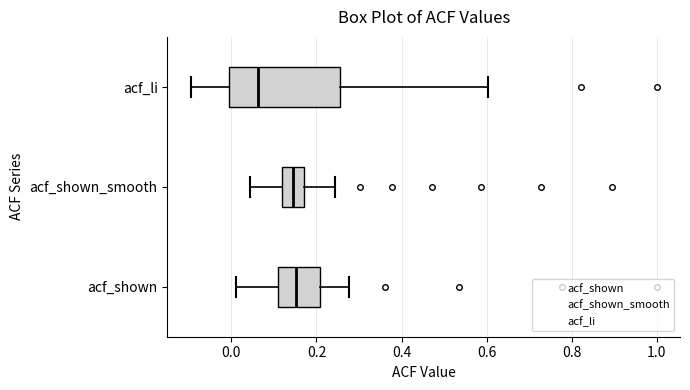

Where is the left edge of the box for acf_shown on the x-axis? The values are not printed on the chart, so give them approximately, as read against the axis.

0.12